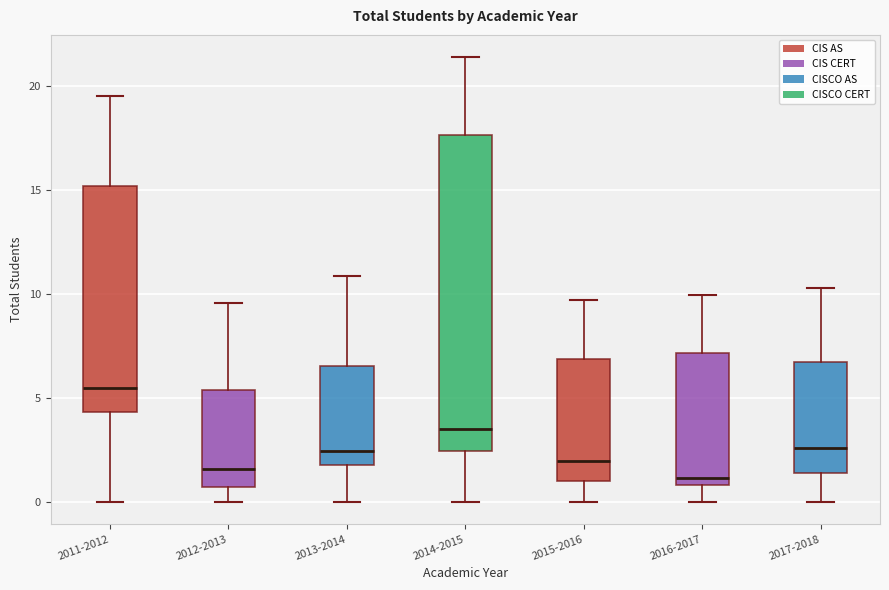

Where is the upper edge of the box for 2017-2018 on the y-axis? The values are not printed on the chart, so give them approximately, as read against the axis.

6.5